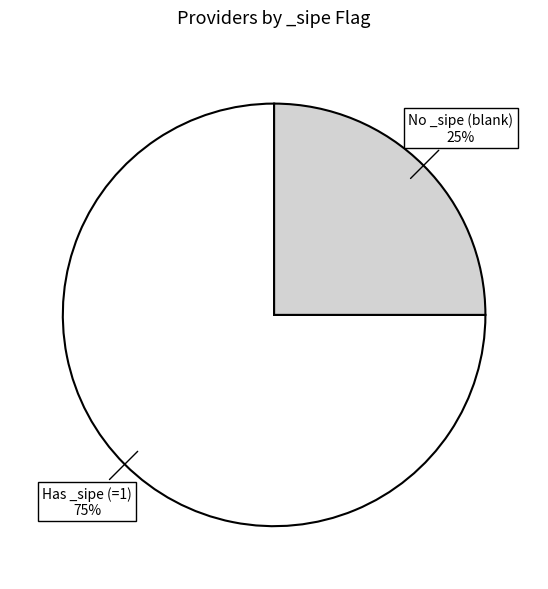

To the nearest percent, what is the difference between the largest and smallest slice percentages?

50%